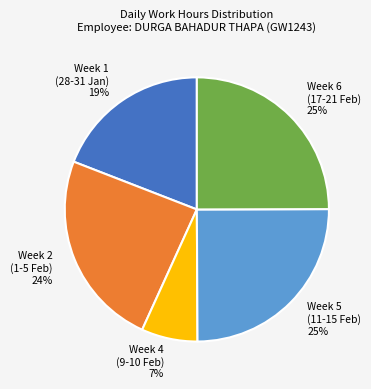

Is there any slice that represents more than half of the pie?

No